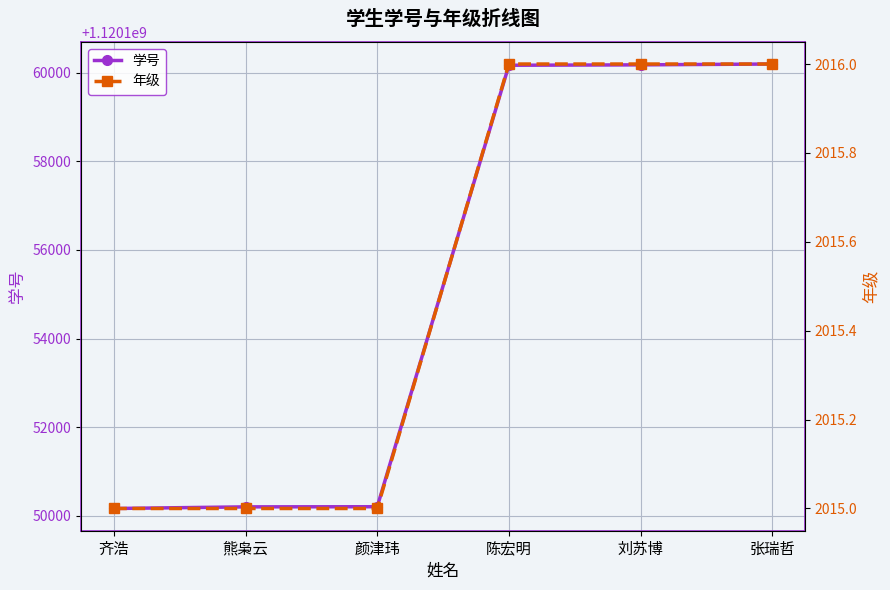

Which has a higher value, 熊枭云 or 颜津玮?

颜津玮